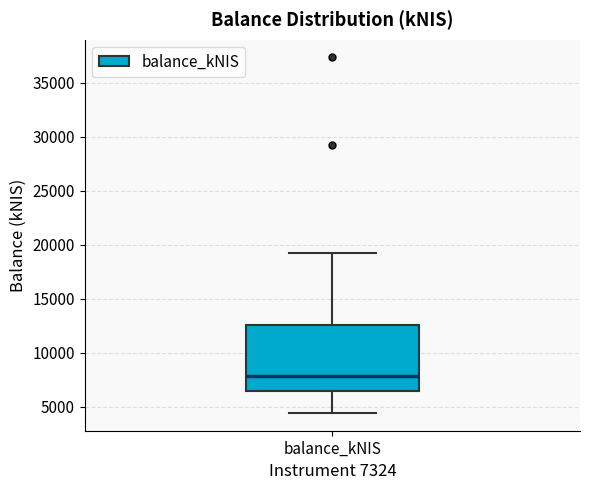

Read this box plot against the y-axis: the position of the median line, the range covered by the box, and the ends of both whiskers. The values are not printed on the chart, so give them approximately, as read against the axis.

median 8000, box 6500 to 12500, whiskers 4500 to 19000